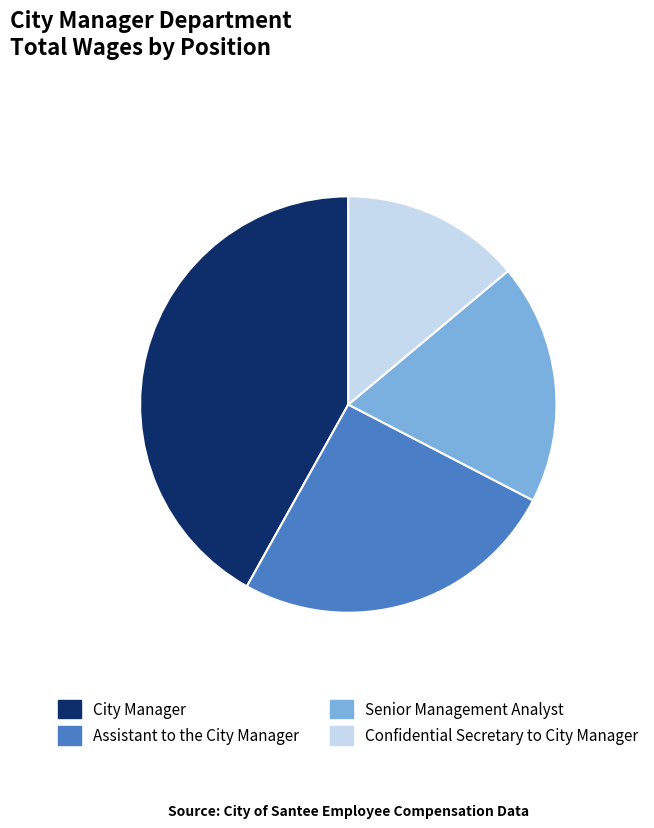

Is there any slice that represents more than half of the pie?

No